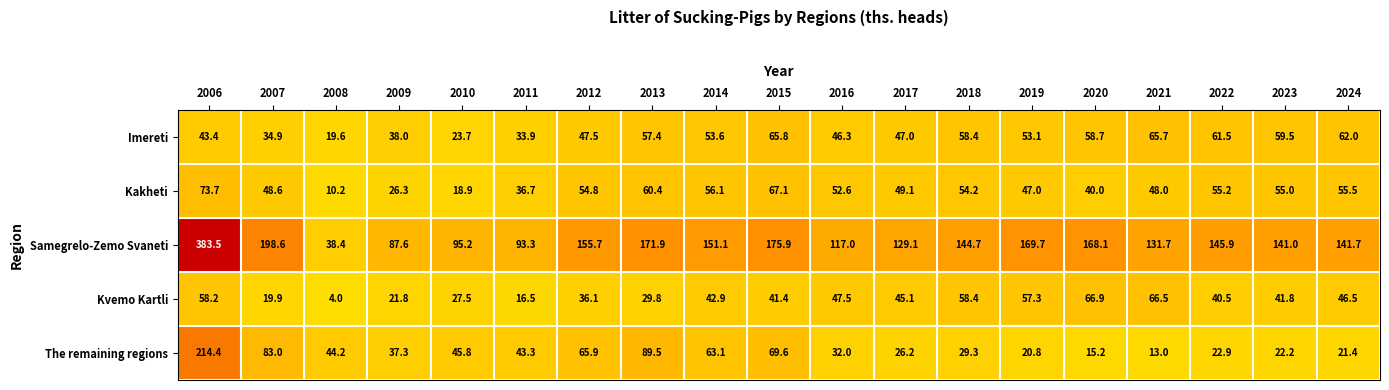

List the labels in order of The remaining regions value, largest first.

2006, 2013, 2007, 2015, 2012, 2014, 2010, 2008, 2011, 2009, 2016, 2018, 2017, 2022, 2023, 2024, 2019, 2020, 2021